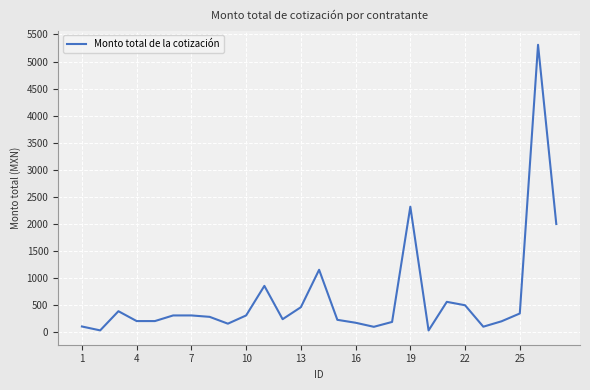

What is the difference between the maximum and second lowest values?

5274.0